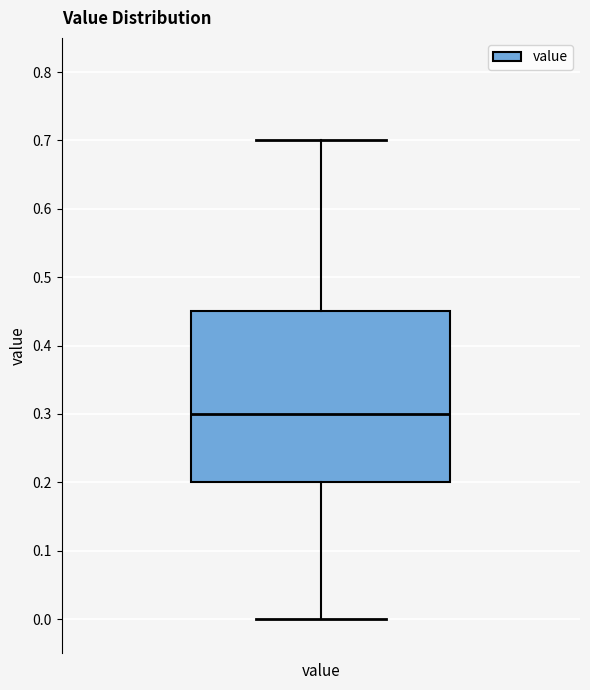

Transcribe this box plot: give where the median line is, the range the box spans, and where the two whiskers end, as read against the y-axis. The values are not printed on the chart, so give them approximately, as read against the axis.

median 0.30, box 0.20 to 0.45, whiskers 0.00 to 0.70